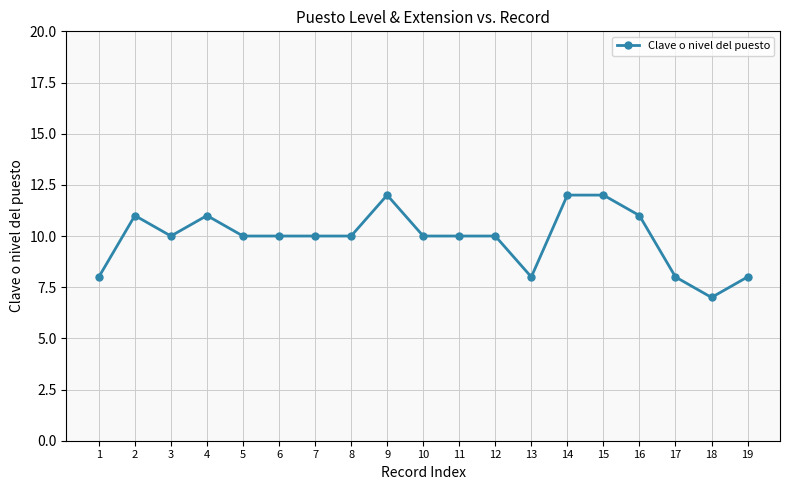

Approximately how many times larger is the value at 5 compared to 11?

1.0